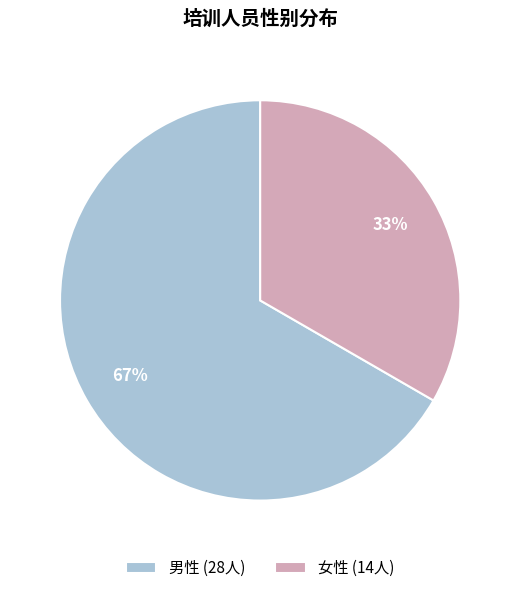

To the nearest percent, what is the combined percentage of 男性 (28人) and 女性 (14人)?

100%